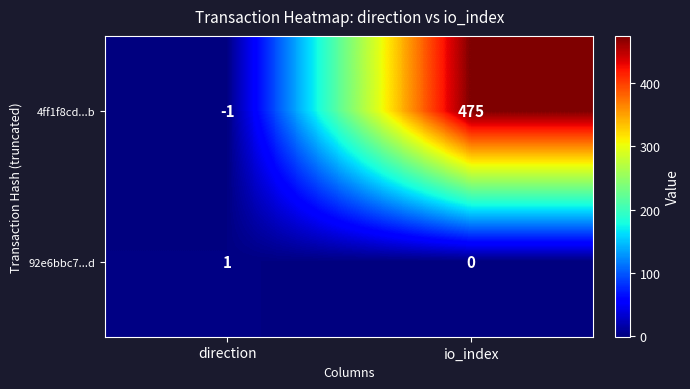

What is the total value across all series at io_index?

475